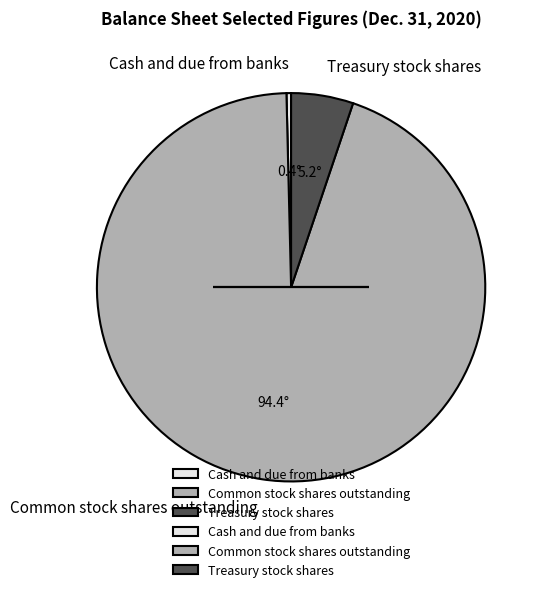

Is there a majority slice in this chart?

Yes